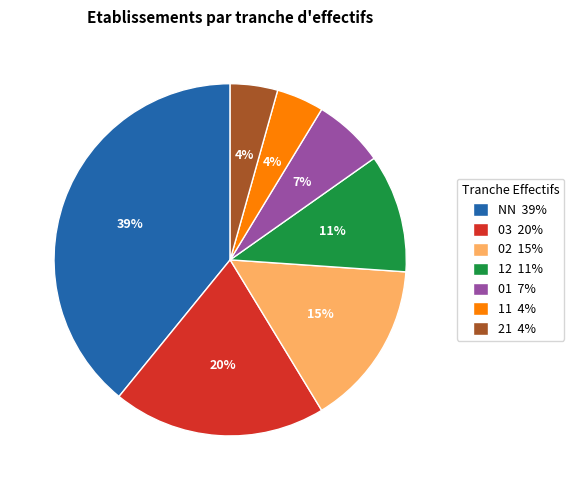

Count the number of slices in the pie.

7